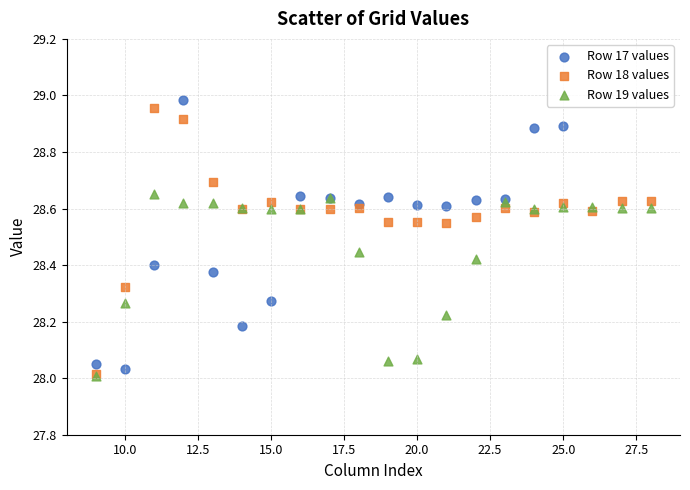

Which series has the largest Y range (max minus min)?

Row 17 values